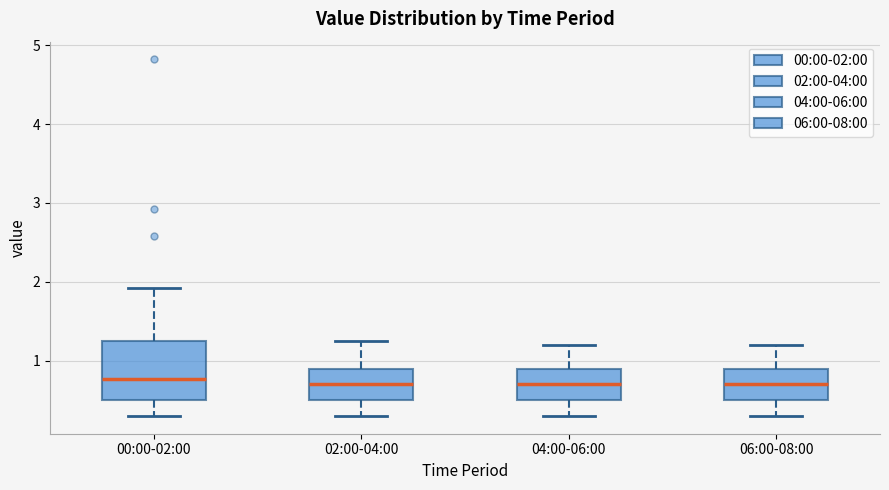

Reading left to right, read every box against the y-axis: the position of its median line, the range the box covers, and the ends of its whiskers. The values are not printed on the chart, so give them approximately, as read against the axis.

00:00-02:00: median 0.8, box 0.5 to 1.3, whiskers 0.3 to 1.9
02:00-04:00: median 0.7, box 0.5 to 0.9, whiskers 0.3 to 1.3
04:00-06:00: median 0.7, box 0.5 to 0.9, whiskers 0.3 to 1.2
06:00-08:00: median 0.7, box 0.5 to 0.9, whiskers 0.3 to 1.2